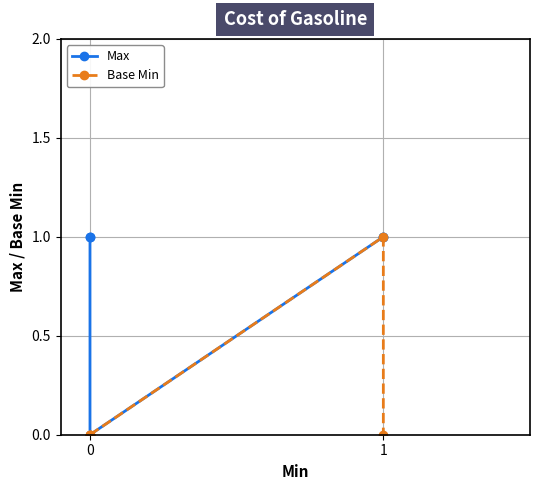

Does the chart display data point markers on the line(s)?

Yes